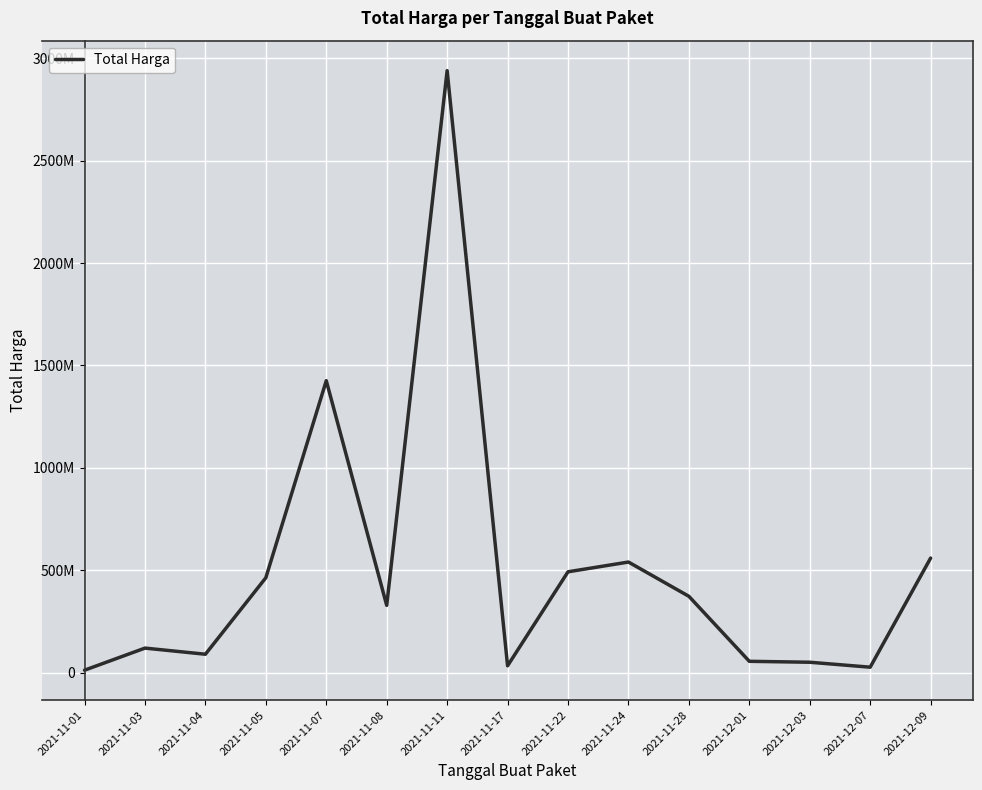

What value does the data have at 2021-11-05?

464002100